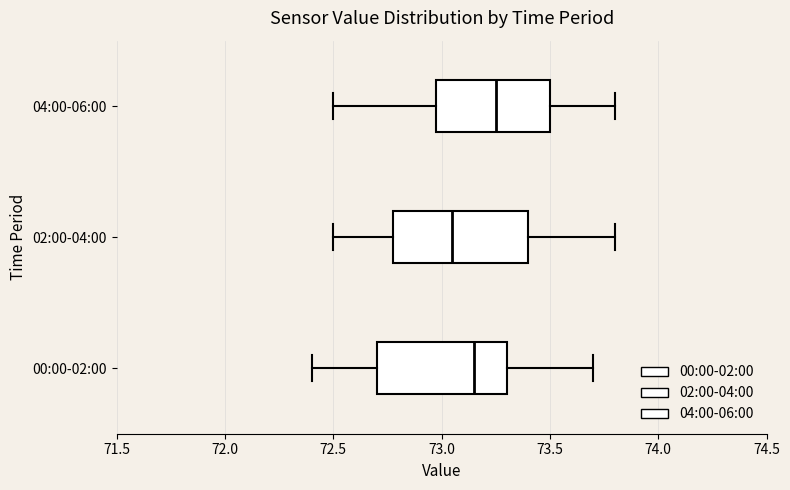

Which box's median line is the furthest to the right?

04:00-06:00